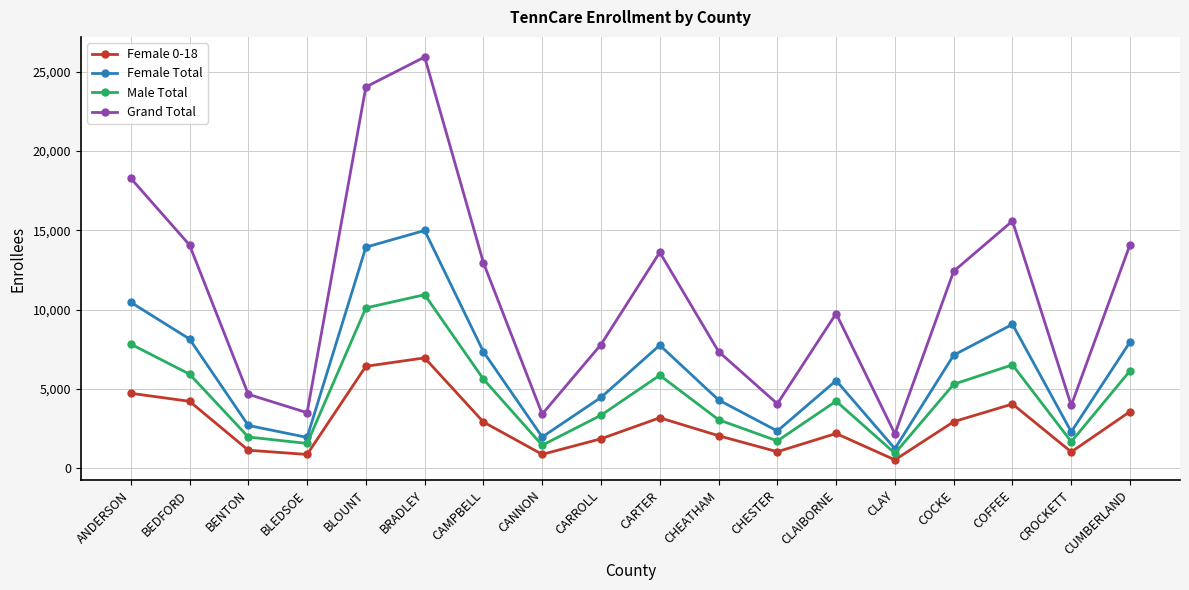

List the series in order of their peak value, highest first.

Grand Total, Female Total, Male Total, Female 0-18